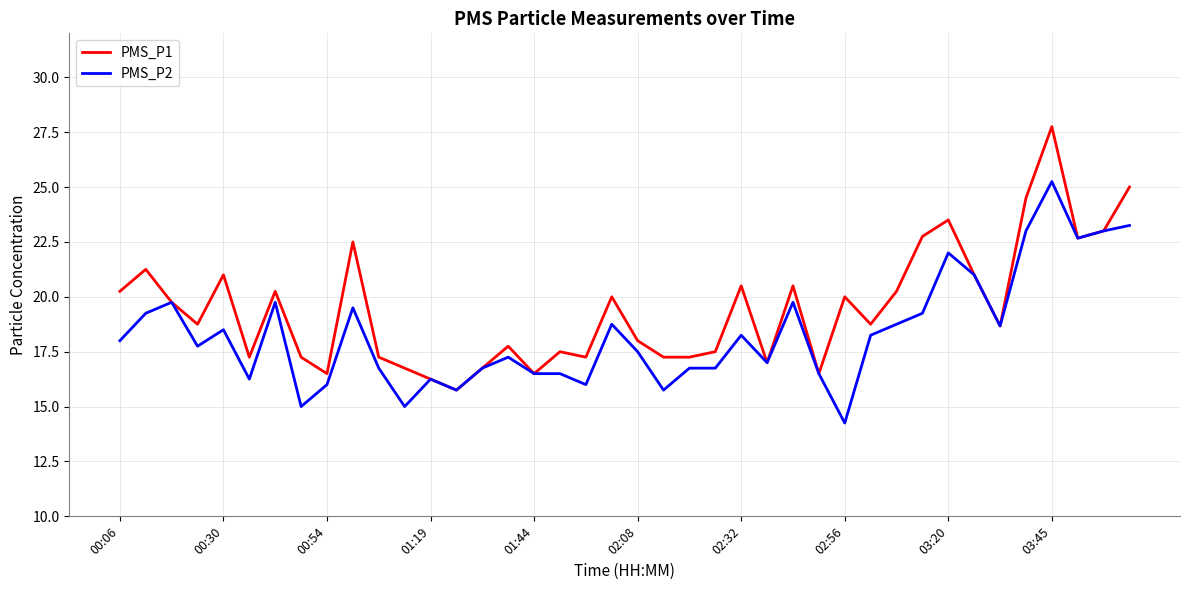

Which series has the widest spread of values?

PMS_P1